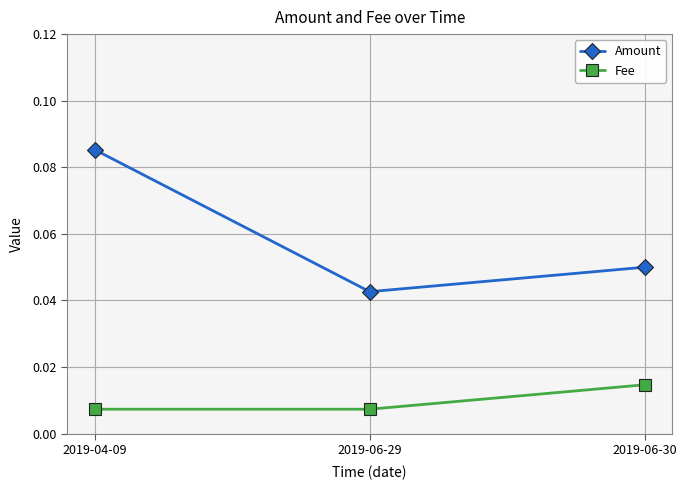

What is the label of the 1st point from the right?

2019-06-30